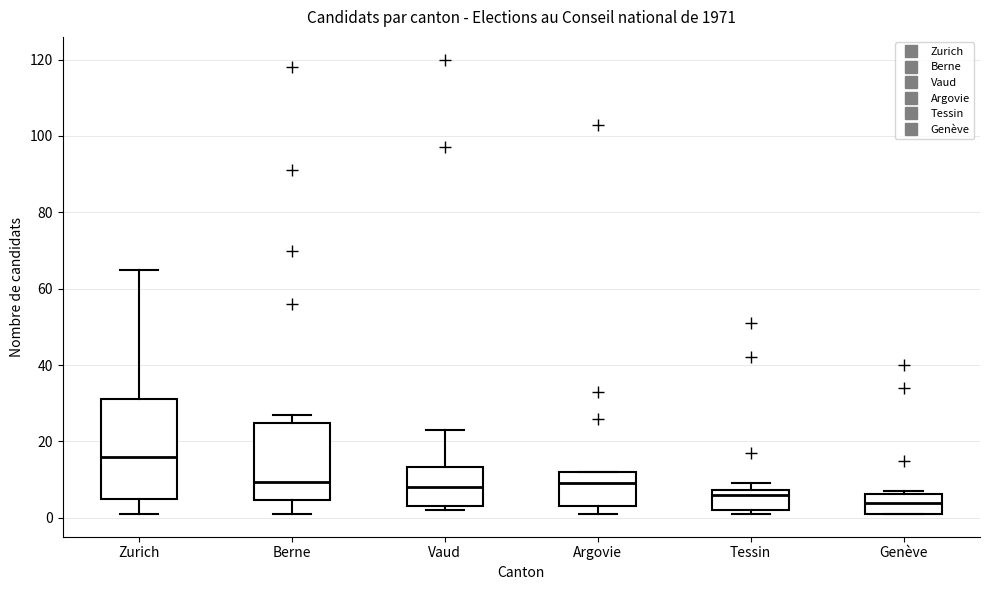

Which box is the tallest, from its lower edge to its upper edge?

Zurich